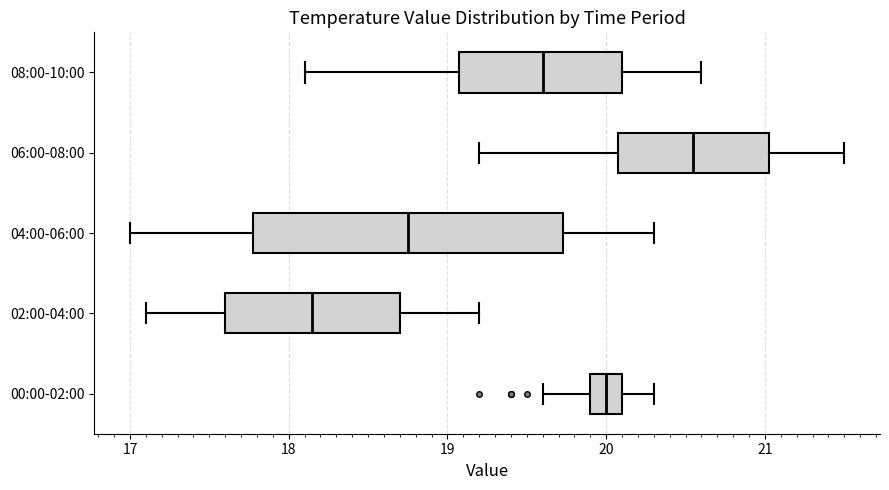

Comparing the boxes themselves (not the whiskers), which one is the widest?

04:00-06:00